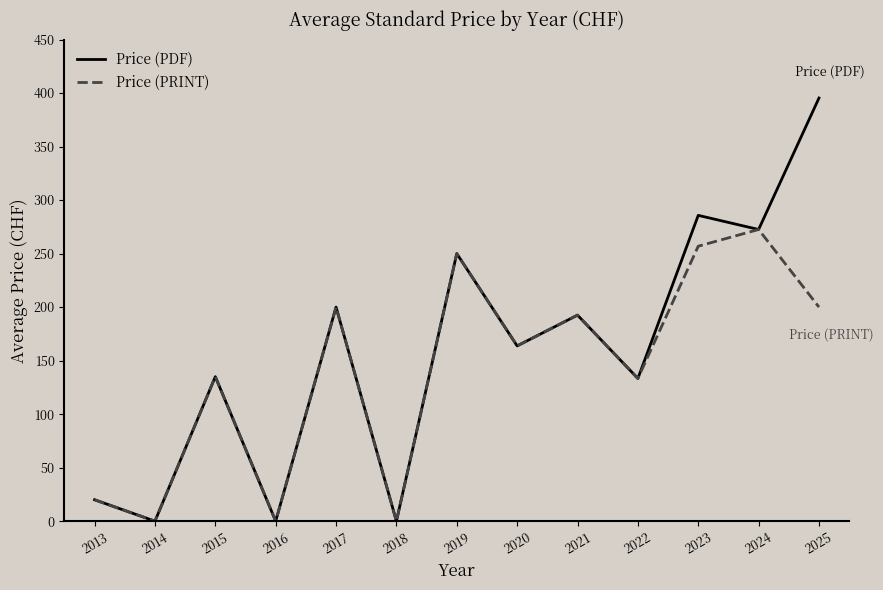

How many lines are shown in the chart?

2